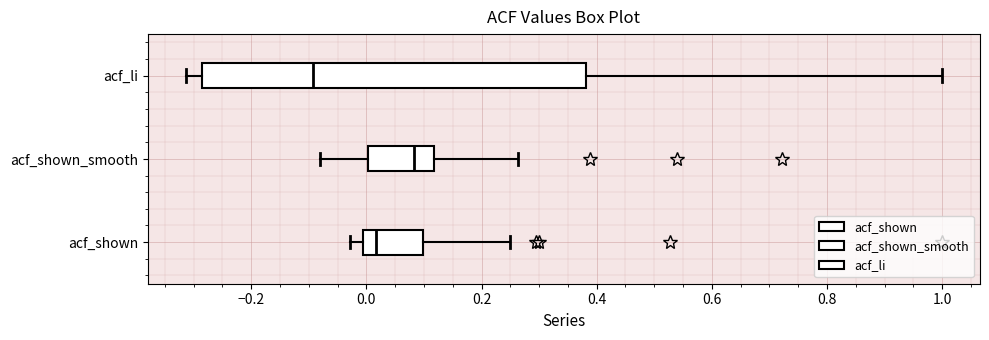

Comparing the boxes themselves (not the whiskers), which one is the widest?

acf_li